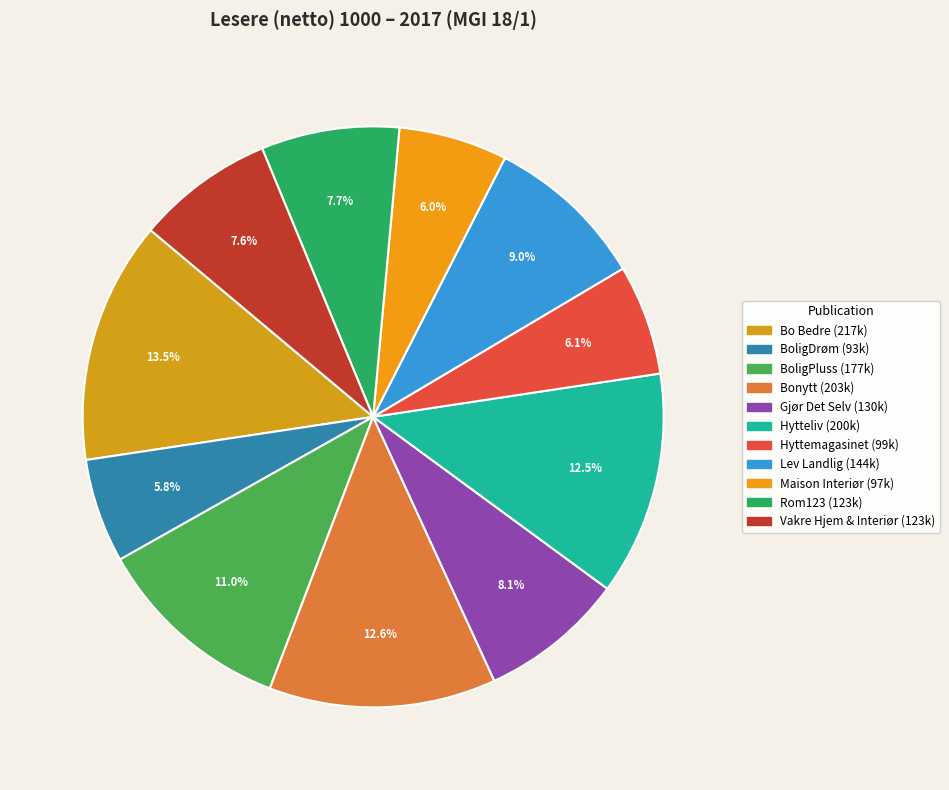

Approximately how many times larger is the value at Rom123 compared to Bo Bedre?

0.6